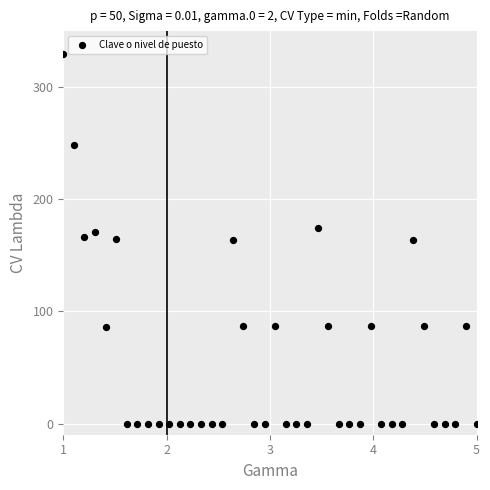

What is the range of X values (max minus min)?

4.0